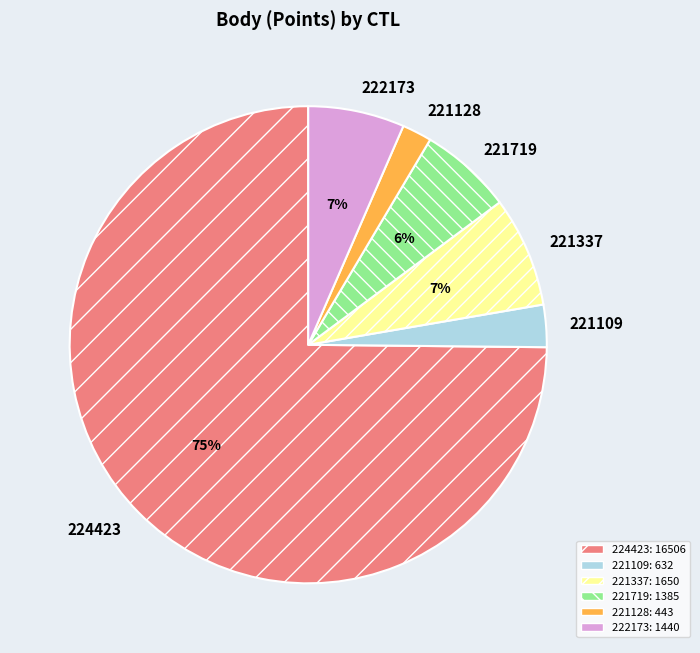

Is the sum of 221109 and 221719 greater than half?

No